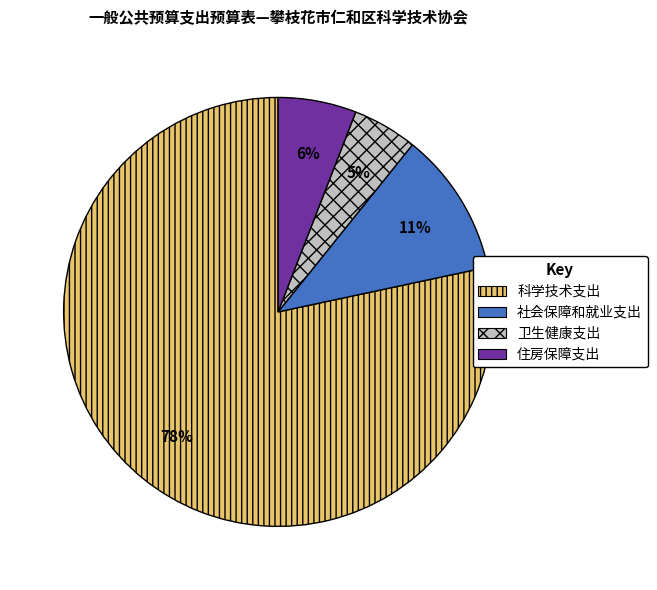

Between 社会保障和就业支出 and 科学技术支出, which is larger?

科学技术支出